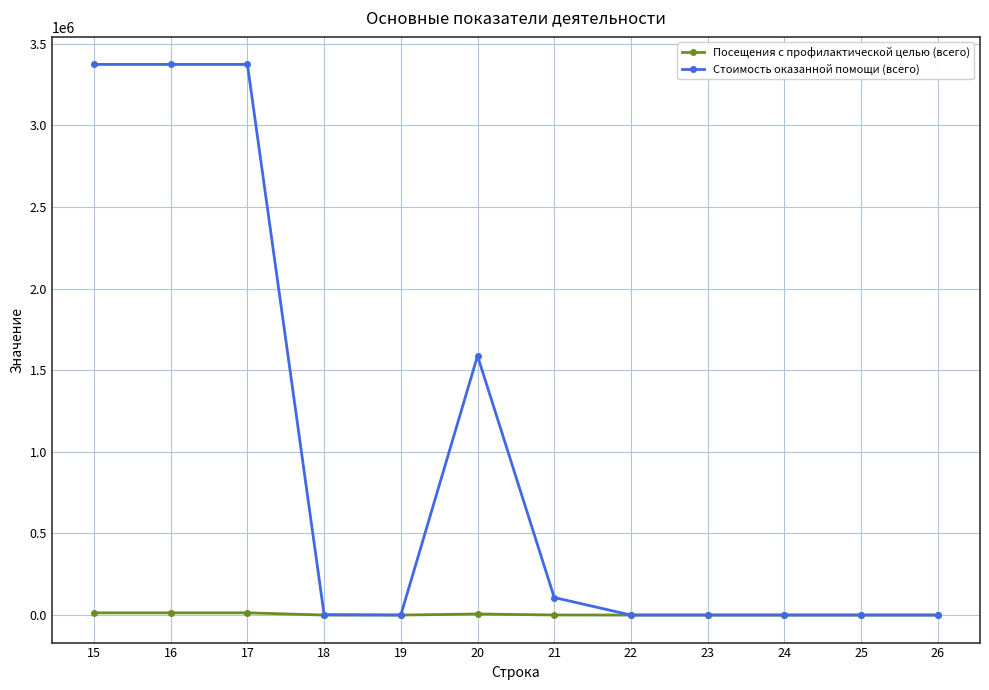

Which series changed the most between 16 and 18?

Стоимость оказанной помощи (всего)